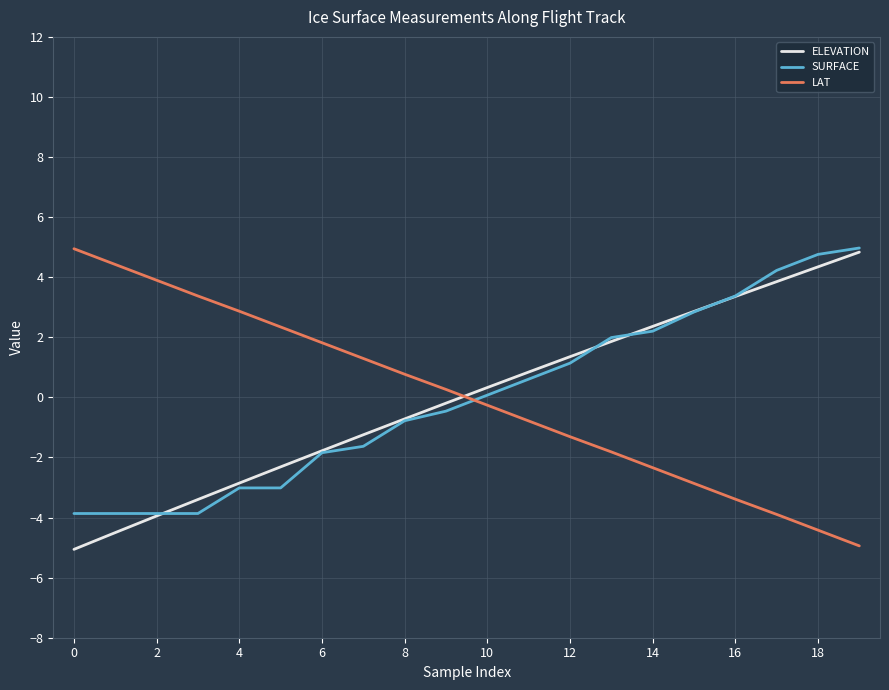

What is the greatest value displayed?

5.0